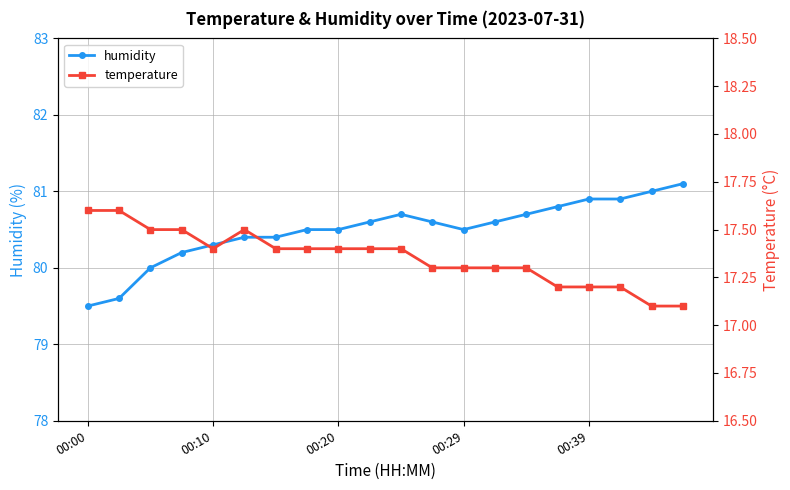

Which series has the largest total across all categories?

humidity